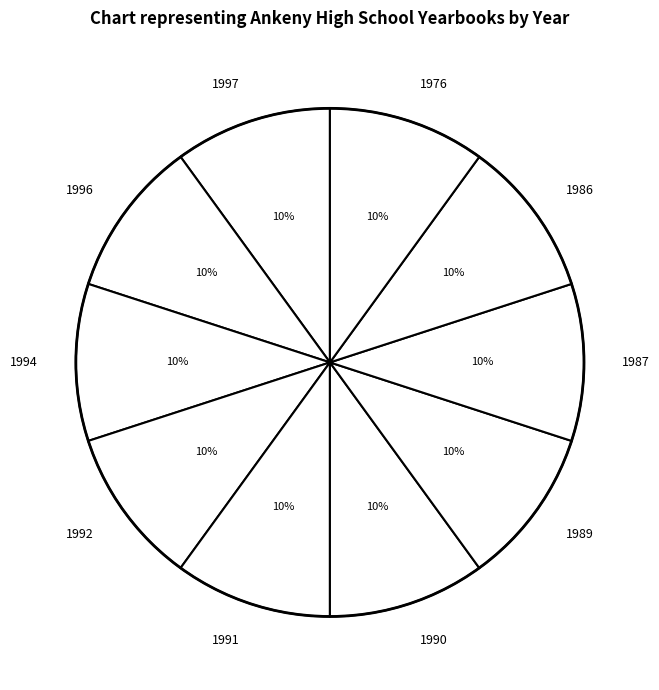

To the nearest percent, what is the combined percentage of 1996 and 1997?

20%